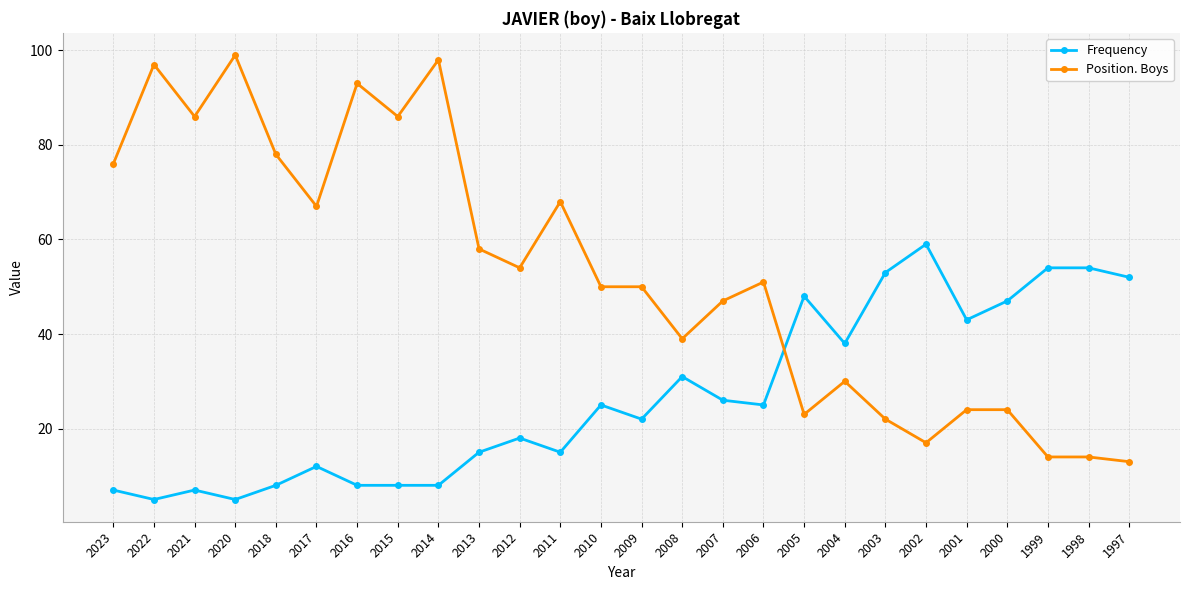

At which label is Frequency closest to 32?

2008